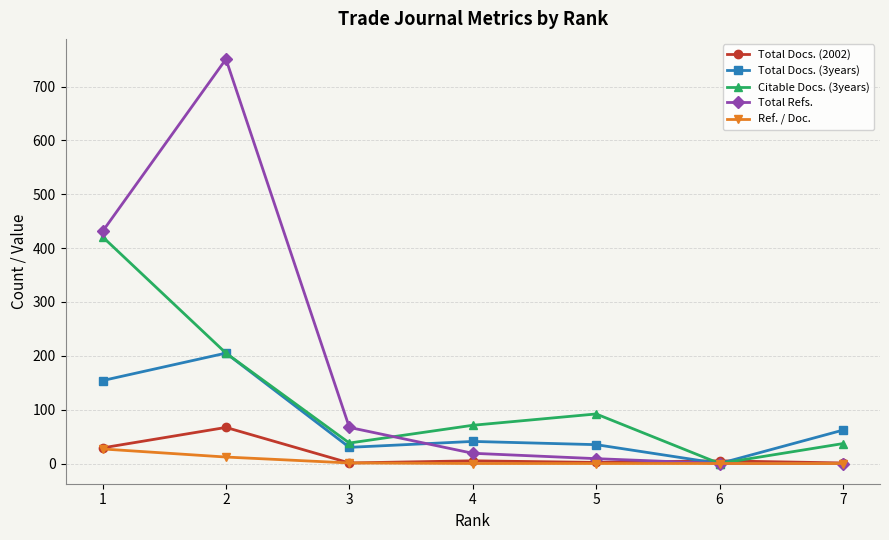

Is the value of Total Docs. (2002) at 2 greater than the value of Total Docs. (3years) at 4?

Yes